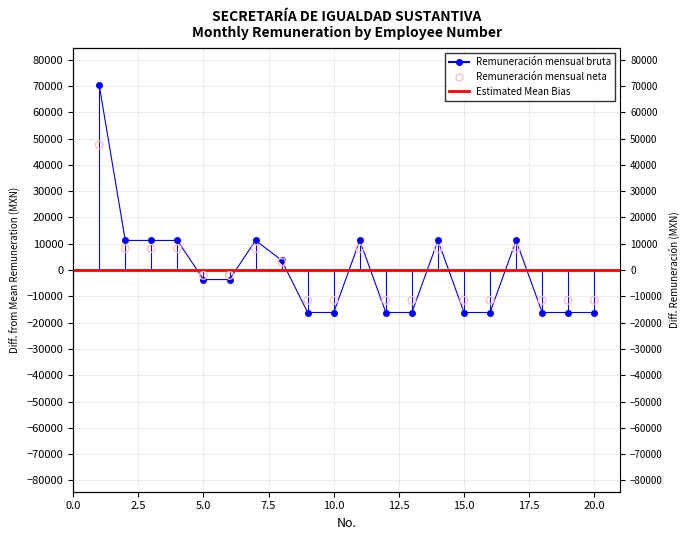

Which series has the largest Y range (max minus min)?

Remuneración mensual bruta